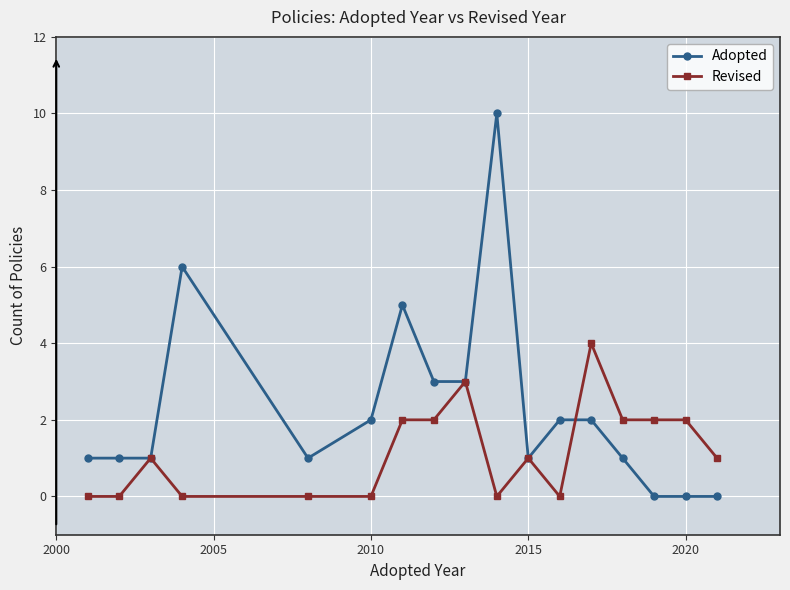

Which series has the largest range (max minus min)?

Adopted